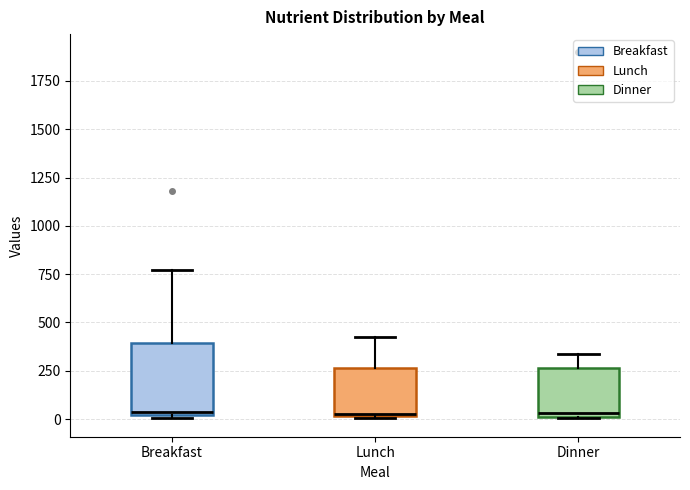

Comparing the boxes themselves (not the whiskers), which one is the tallest?

Breakfast